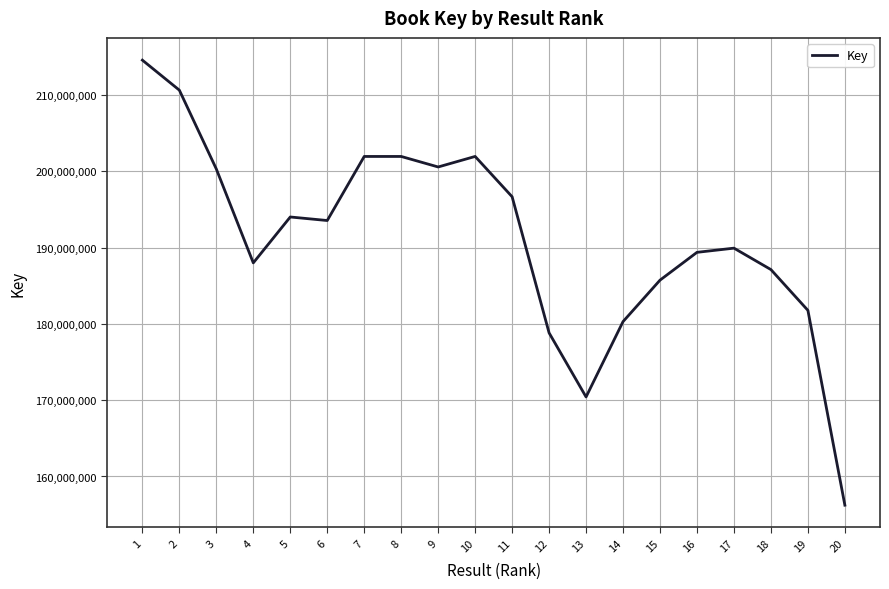

Between 3 and 18, which is larger?

3